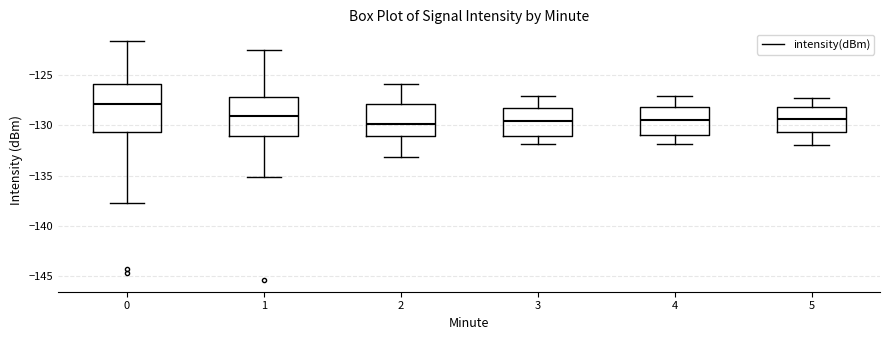

Where is the lower edge of the box at x = 1 on the y-axis? The values are not printed on the chart, so give them approximately, as read against the axis.

-131.0